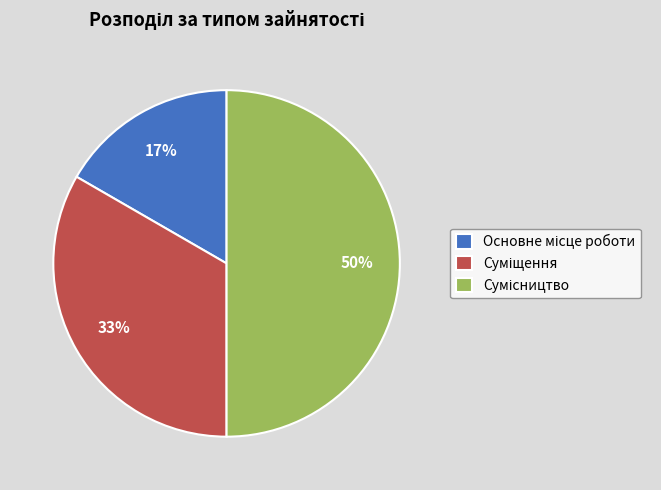

To the nearest percent, what is the difference between the largest and smallest slice percentages?

33%